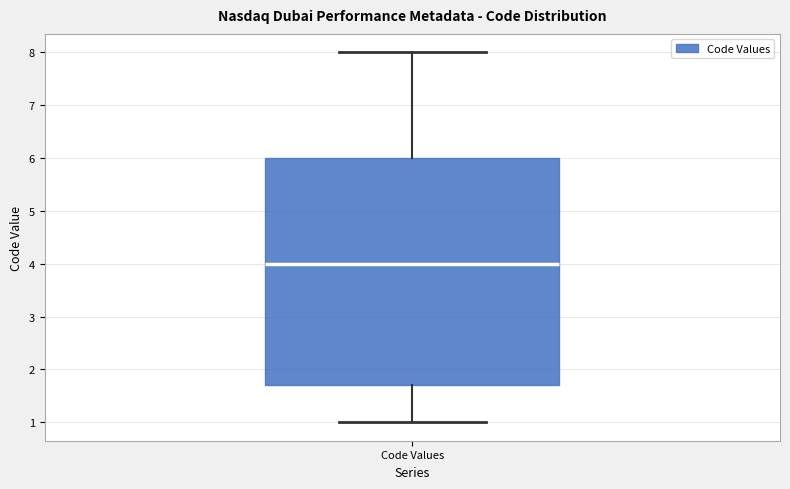

Read this box plot against the y-axis: the position of the median line, the range covered by the box, and the ends of both whiskers. The values are not printed on the chart, so give them approximately, as read against the axis.

median 4.0, box 1.7 to 6.0, whiskers 1.0 to 8.0